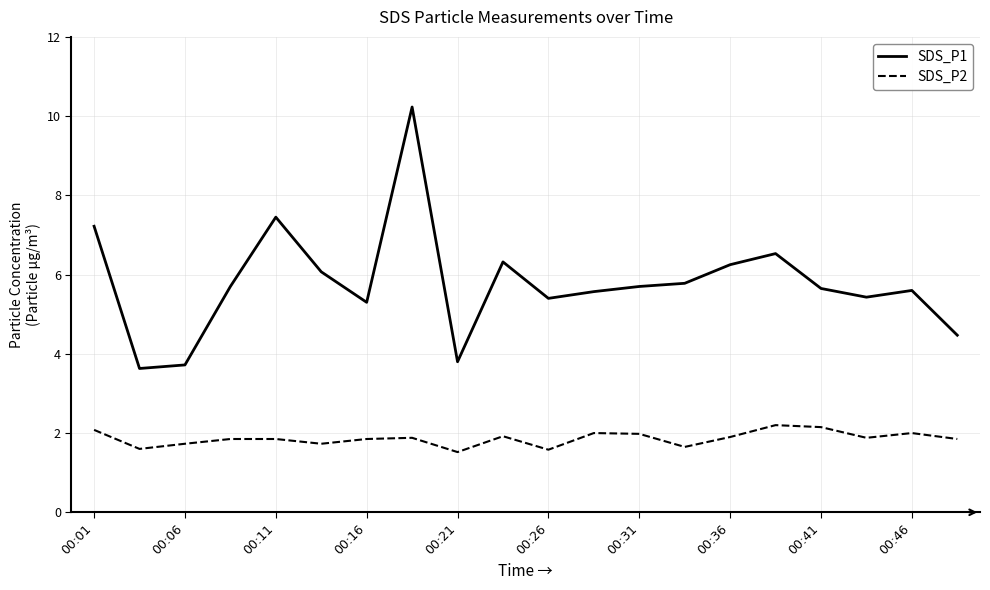

Which series has the widest spread of values?

SDS_P1